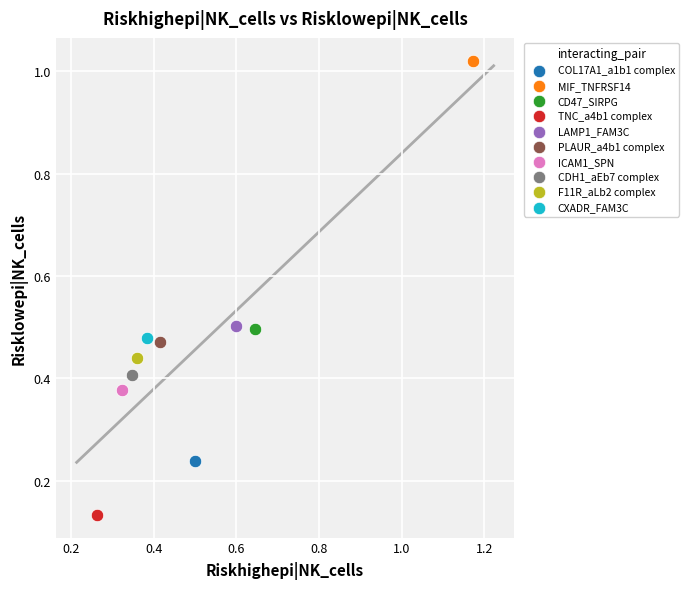

Which series reaches the maximum Y coordinate?

MIF_TNFRSF14